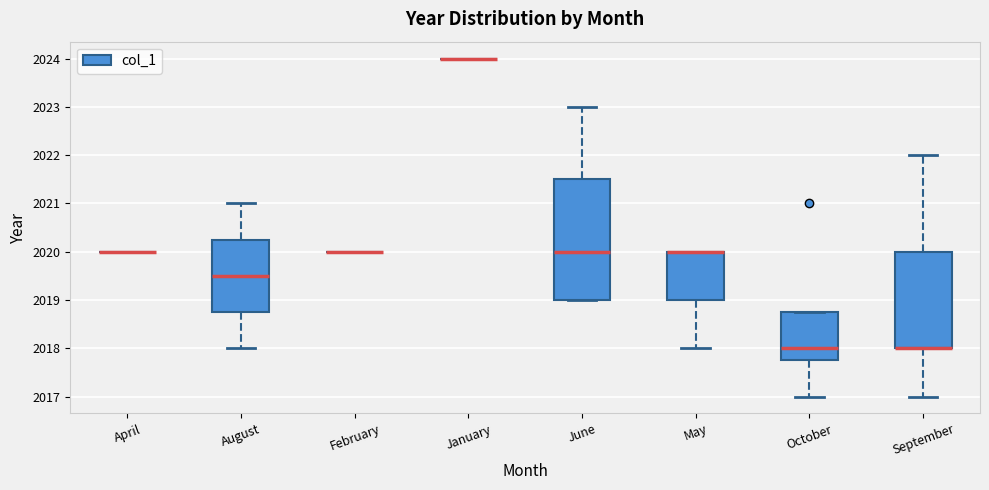

Comparing the boxes themselves (not the whiskers), which one is the tallest?

June